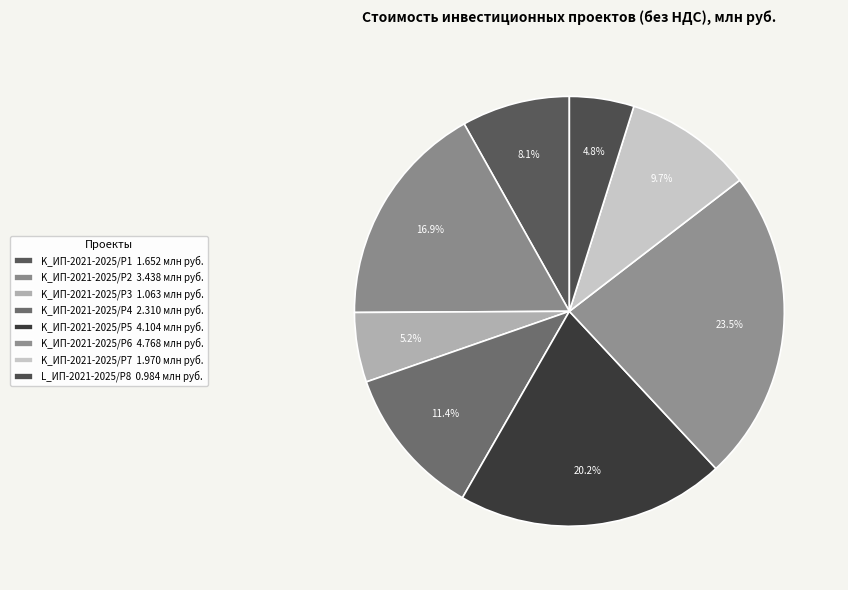

What is the ratio of the value at L_ИП-2021-2025/Р8 to the value at K_ИП-2021-2025/Р2?

0.3